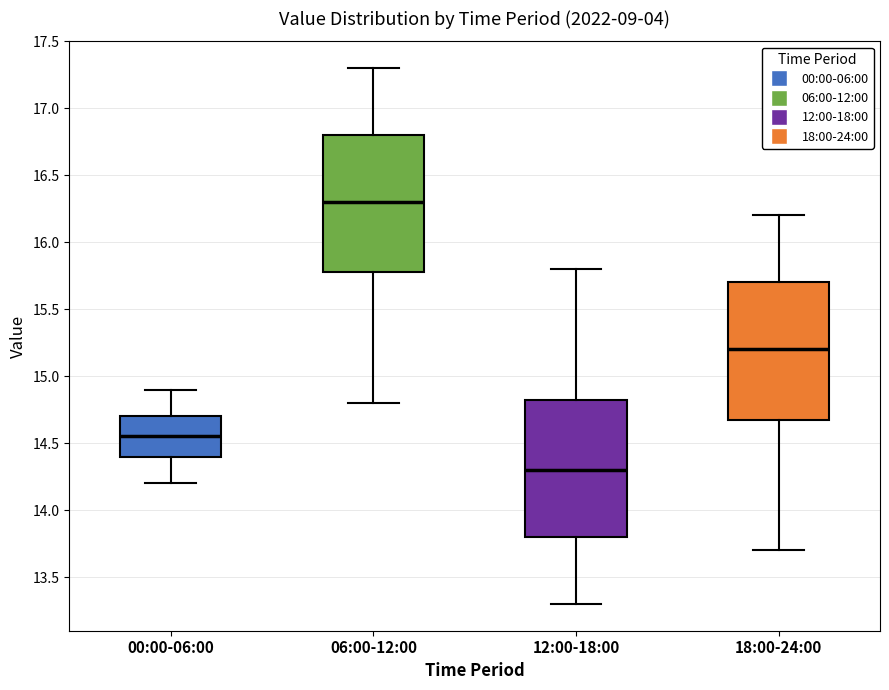

Where does the upper whisker of the box for 06:00-12:00 end on the y-axis? The values are not printed on the chart, so give them approximately, as read against the axis.

17.30